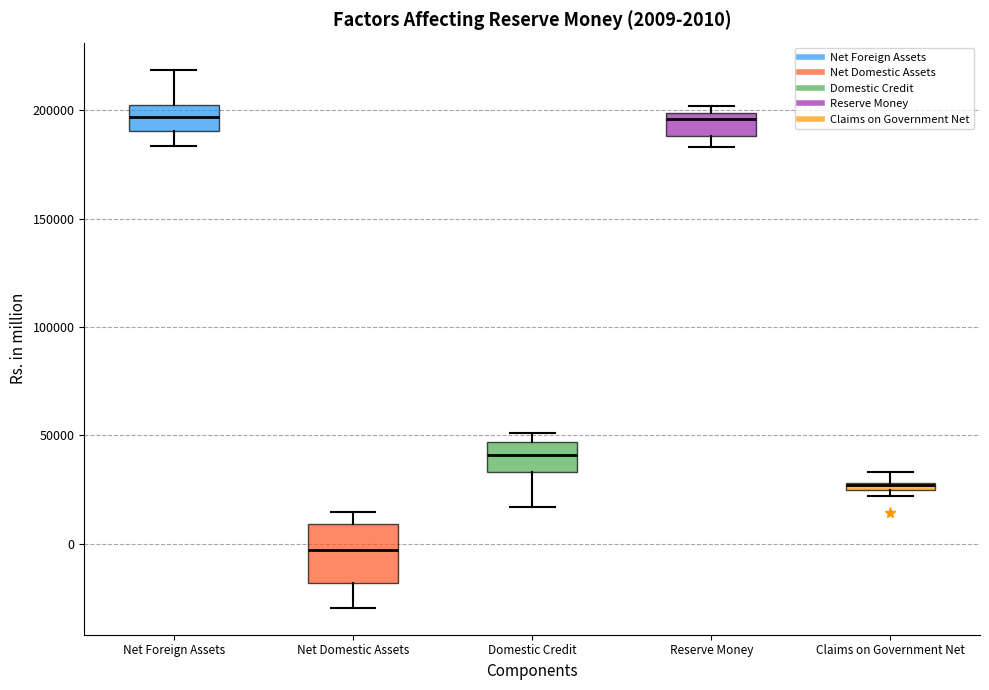

Comparing the boxes themselves (not the whiskers), which one is the tallest?

Net Domestic Assets